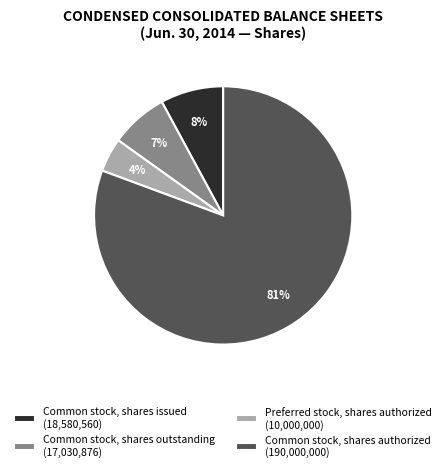

Which slice is the smallest?

Preferred stock, shares authorized